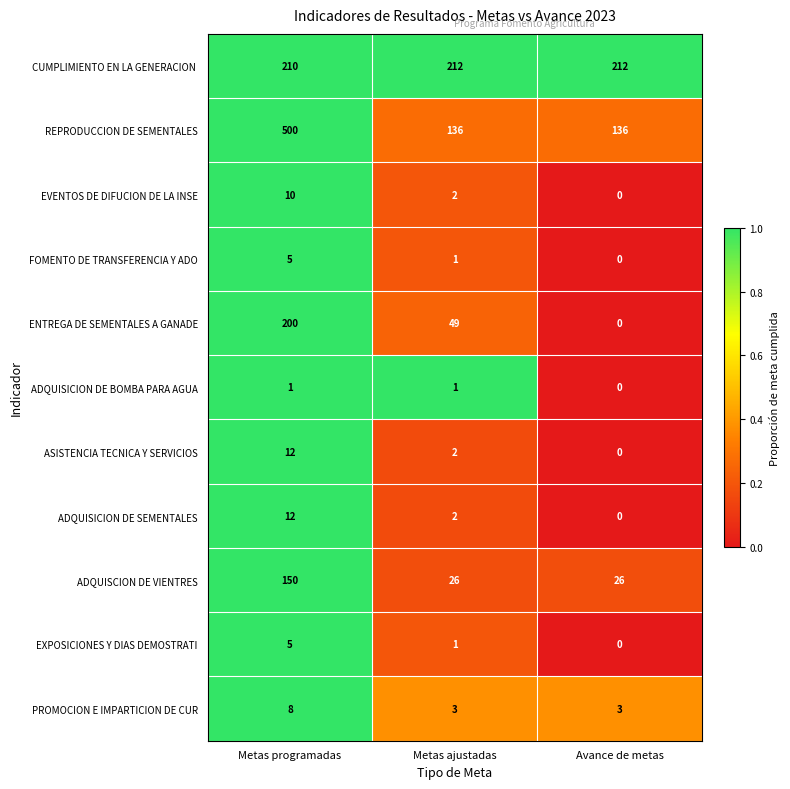

What is the sum of the ENTREGA DE SEMENTALES A GANADE values at Metas ajustadas and Metas programadas?

249